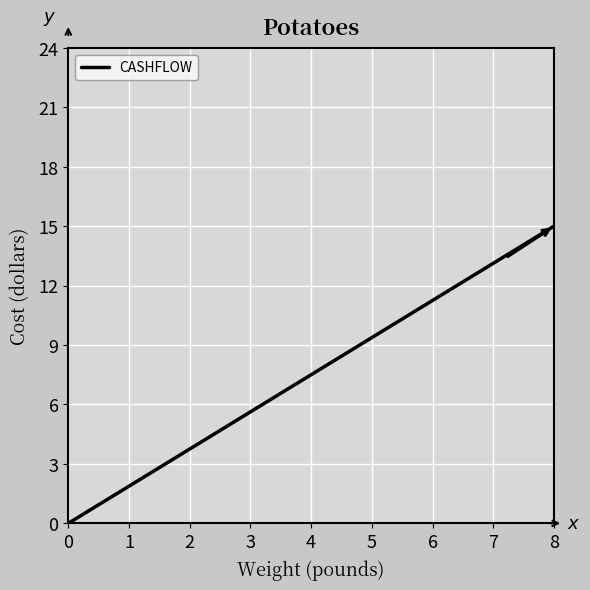

Does the chart display data point markers on the line(s)?

No